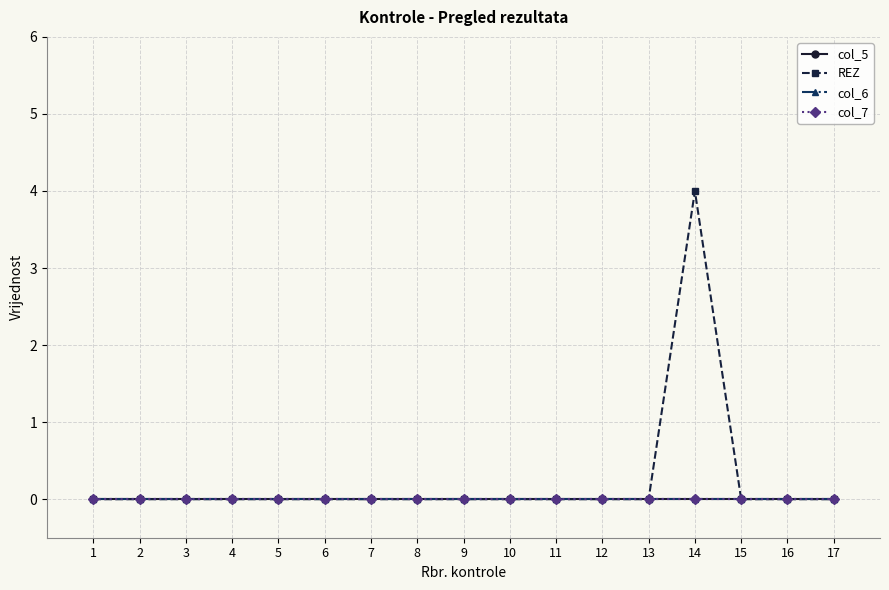

Is this an area chart (filled region under the line)?

No